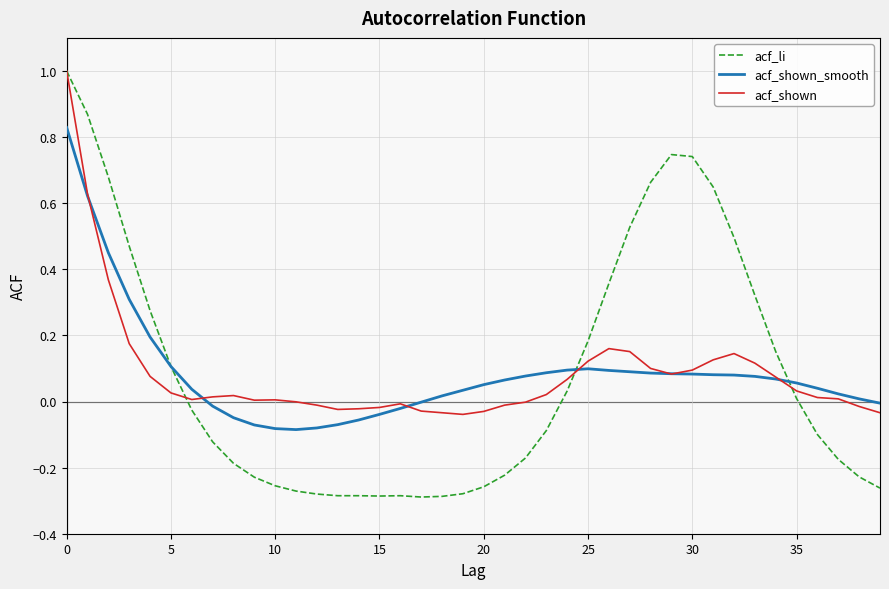

Which series has the largest range (max minus min)?

acf_li